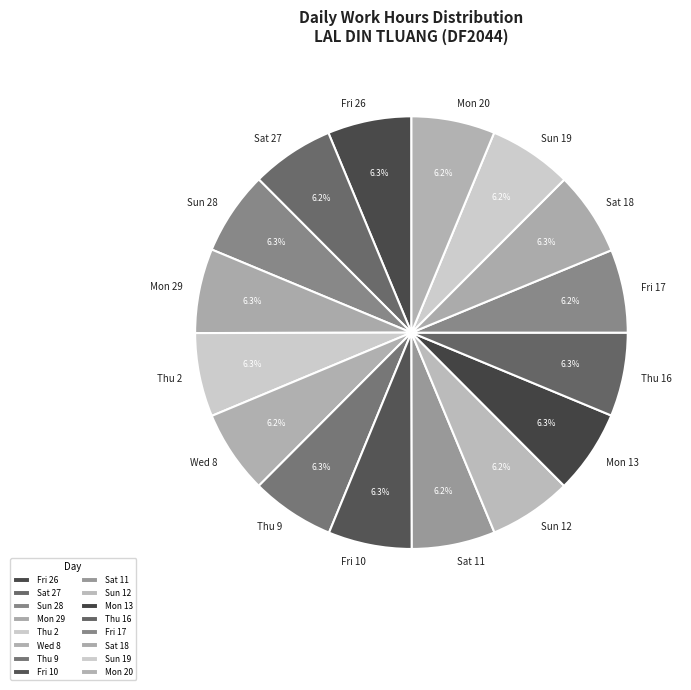

What is the ratio of the value at Sat 11 to the value at Sat 27?

1.0